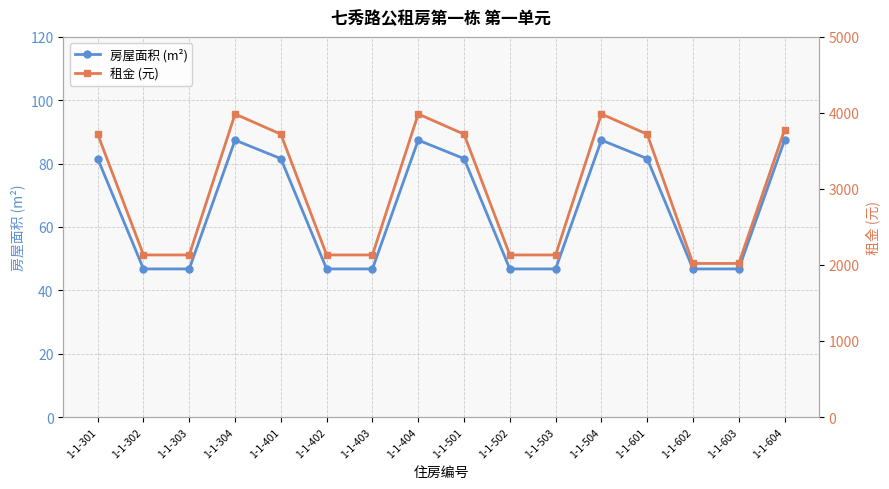

True or false: 房屋面积 (m²) and 租金 (元) cross at least once.

False